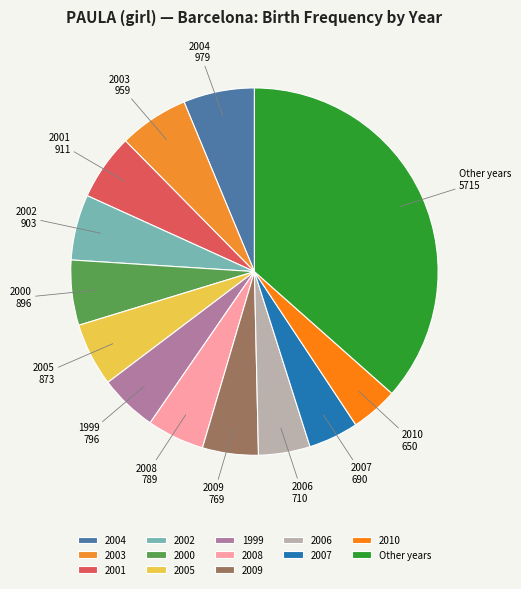

The 2001 slice represents 6% of the pie. True or false?

True